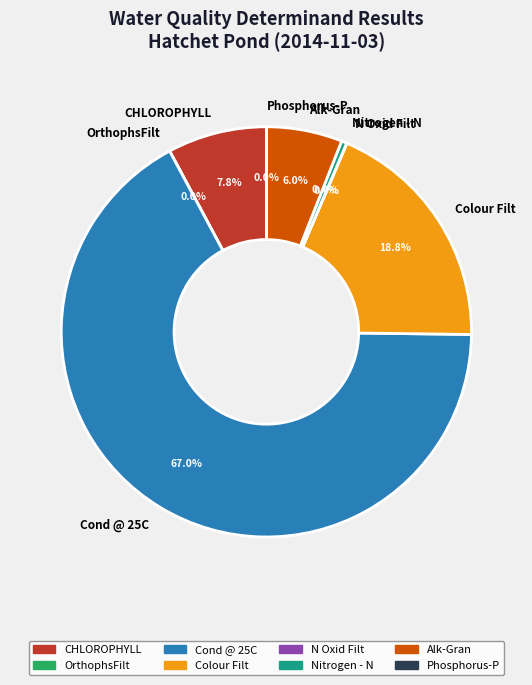

Is there any slice that represents more than half of the pie?

Yes